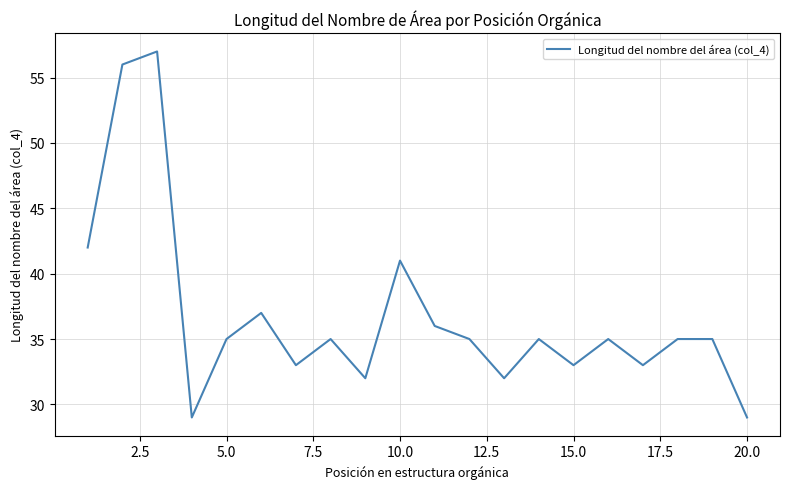

What is the maximum value shown in the chart?

57